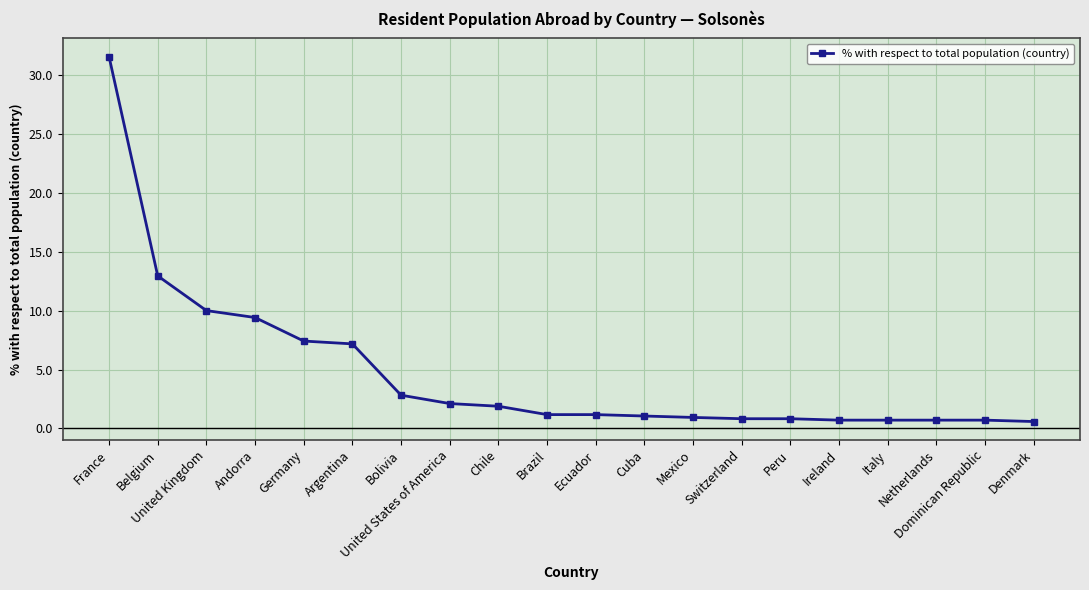

What is the smallest value displayed?

0.6